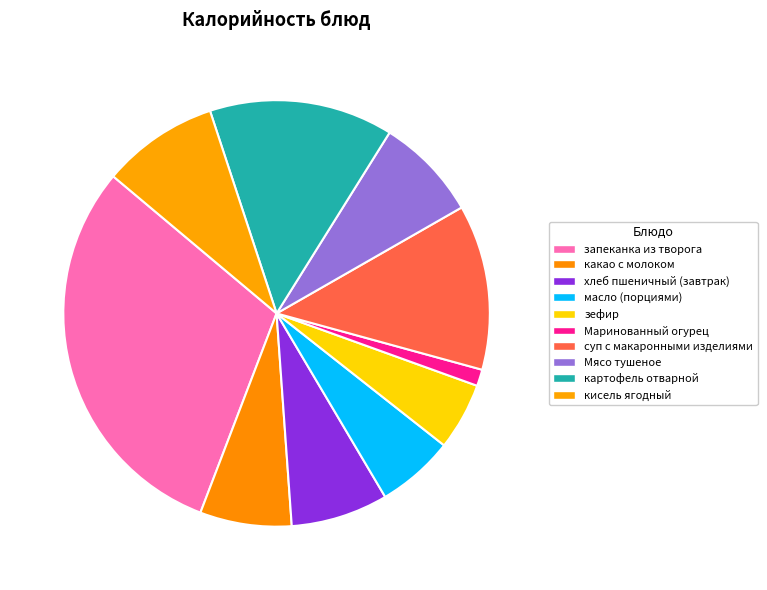

What percentage is the какао с молоком slice, to the nearest percent?

7%